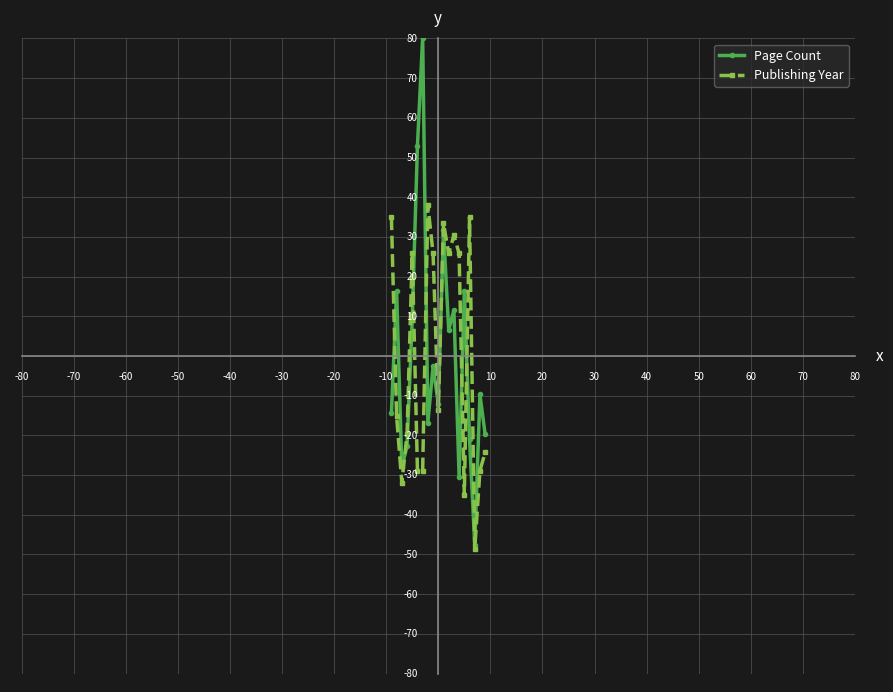

What is the value of the Publishing Year point at the 1st from the left?

34.9